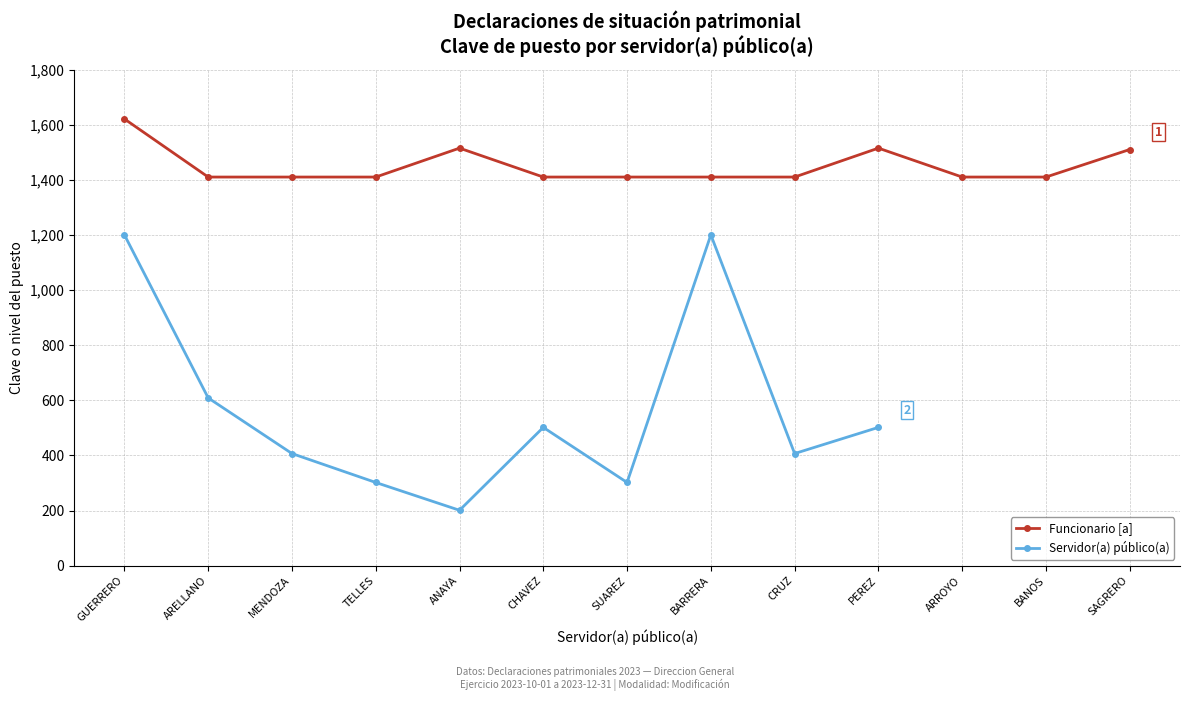

What is the difference between the values at CRUZ and BARRERA?

794